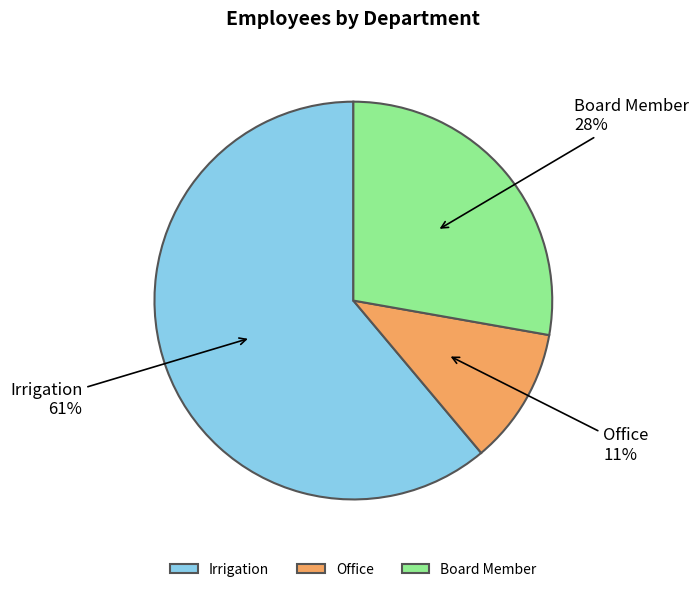

Approximately how many times larger is the value at Irrigation compared to Office?

5.5